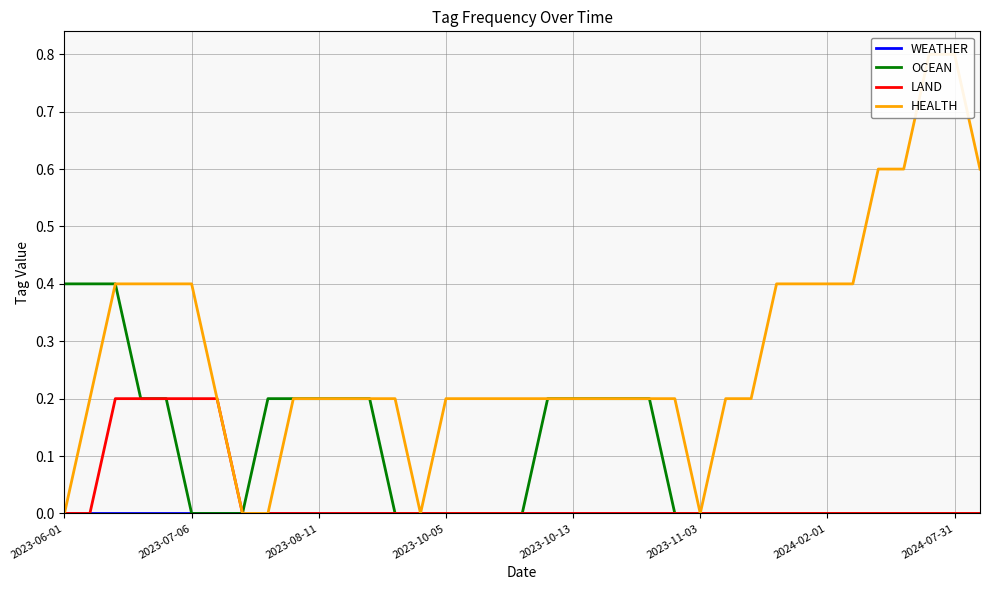

Rank the series at 2023-06-01 from lowest to highest value.

WEATHER, LAND, HEALTH, OCEAN